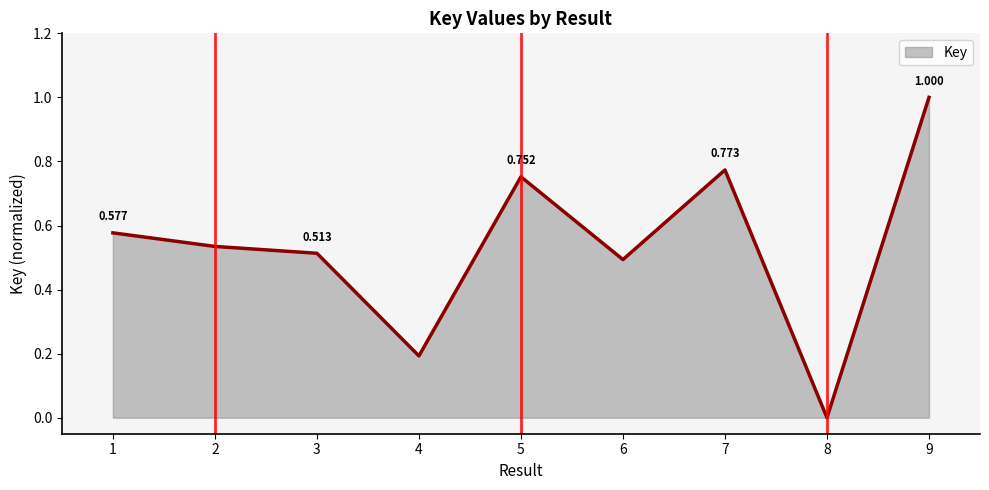

Which has a higher value, 8 or 6?

6